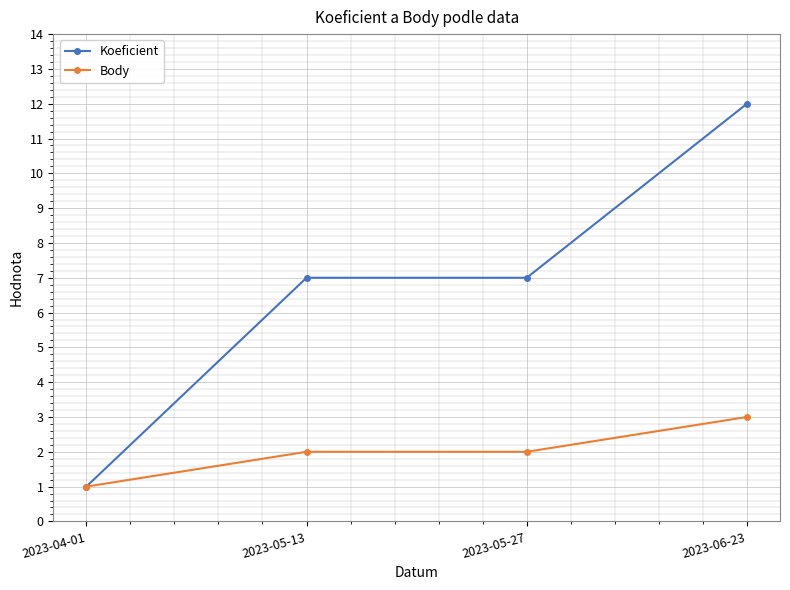

Count the Body values in the range 2 to 3.

3